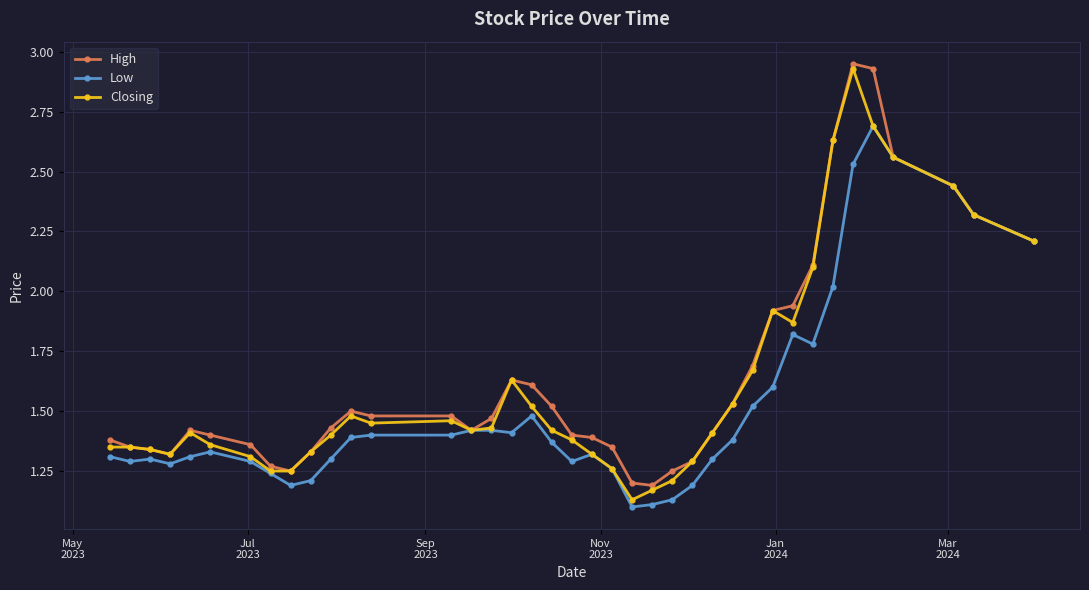

True or false: Closing has more than 1 interior local peaks.

True